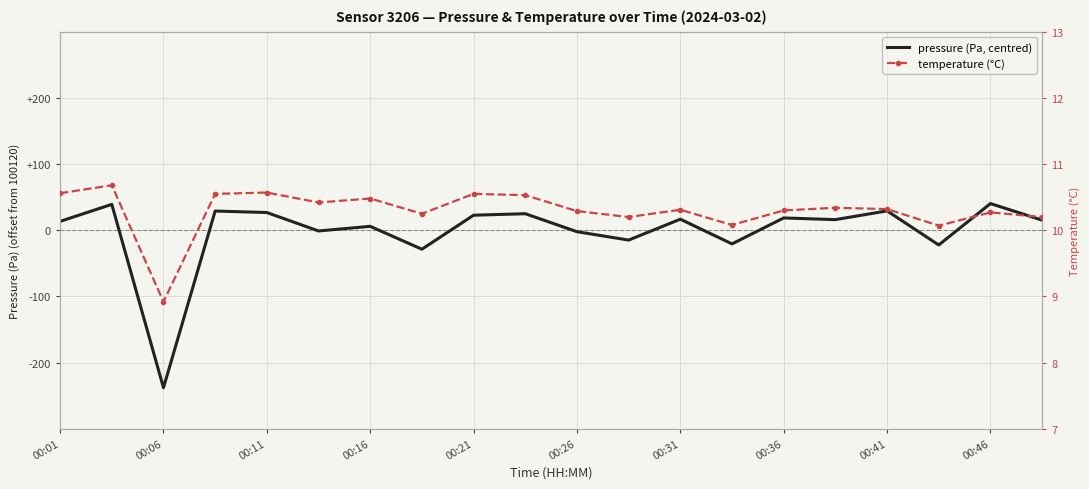

Reading left to right, extract all data points from this chart.

pressure (Pa, centred): 13.4	39.2	-237.9	29.1	26.8	-1.1	5.9	-28.6	22.8	25.0	-2.2	-14.8	16.7	-20.6	18.6	16.1	29.3	-22.2	40.3	15.3
temperature (°C): 10.6	10.7	8.9	10.6	10.6	10.4	10.5	10.2	10.6	10.5	10.3	10.2	10.3	10.1	10.3	10.3	10.3	10.1	10.3	10.2